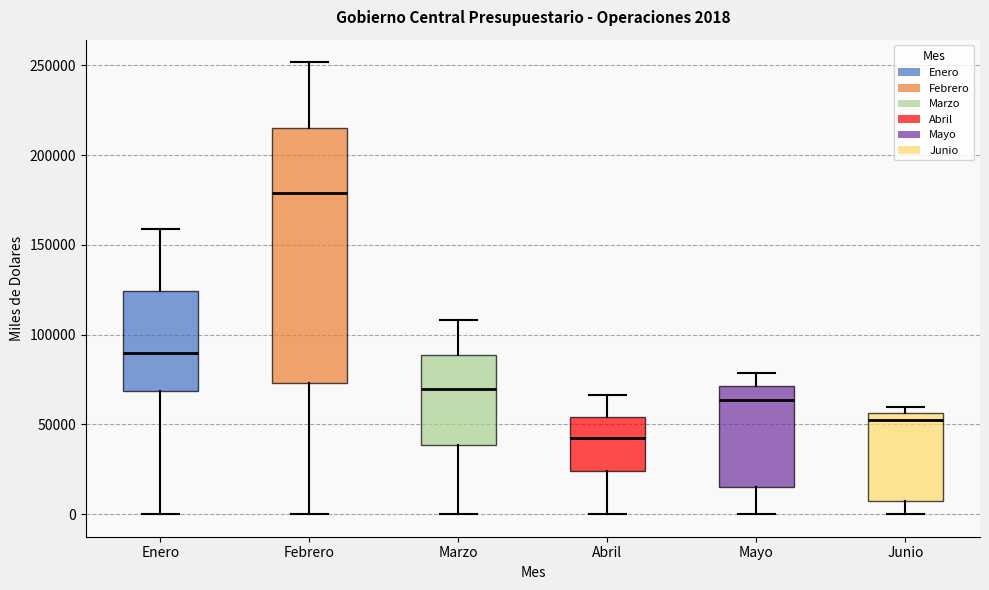

Which box is the tallest, from its lower edge to its upper edge?

Febrero